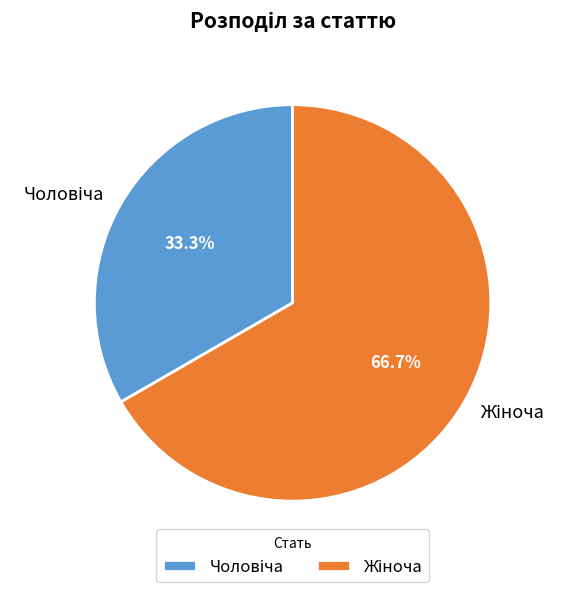

Is there a majority slice in this chart?

Yes